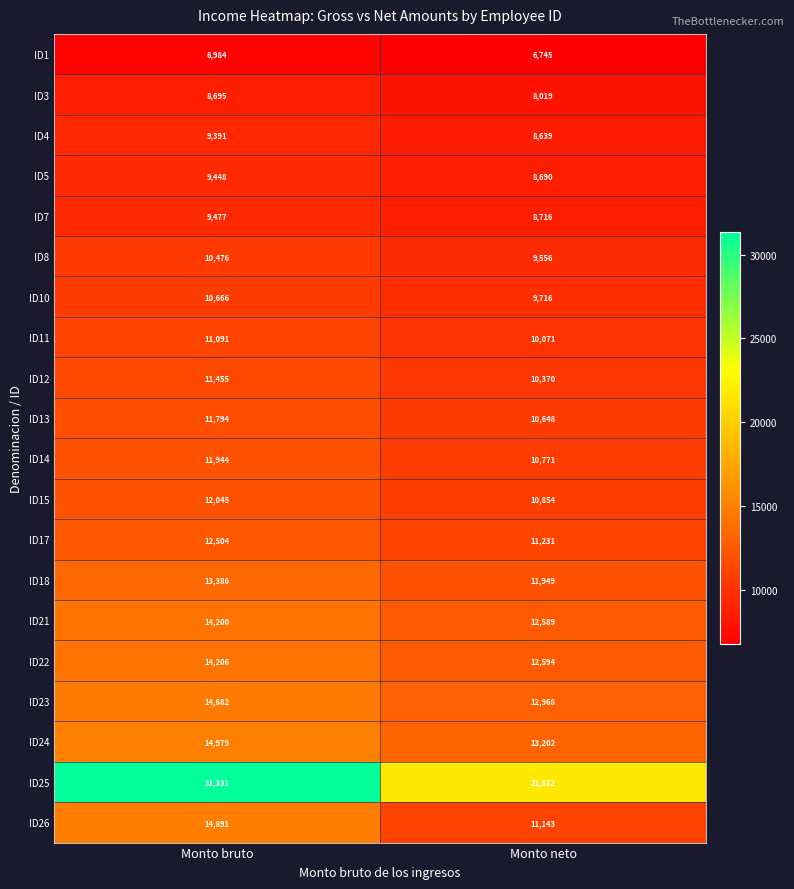

List the series in order of their peak value, highest first.

ID25, ID24, ID26, ID23, ID22, ID21, ID18, ID17, ID15, ID14, ID13, ID12, ID11, ID10, ID8, ID7, ID5, ID4, ID3, ID1